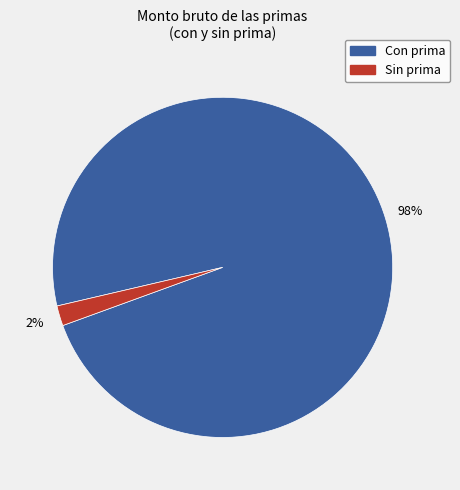

Is there any slice that represents more than half of the pie?

Yes